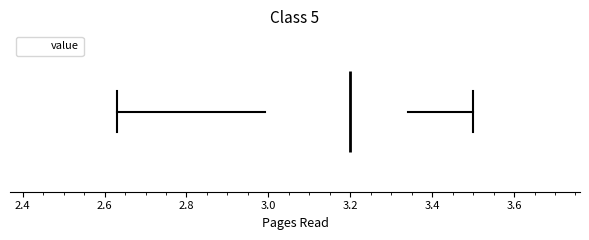

Transcribe this box plot: give where the median line is, the range the box spans, and where the two whiskers end, as read against the x-axis. The values are not printed on the chart, so give them approximately, as read against the axis.

median 3.20, box 3.00 to 3.34, whiskers 2.64 to 3.50